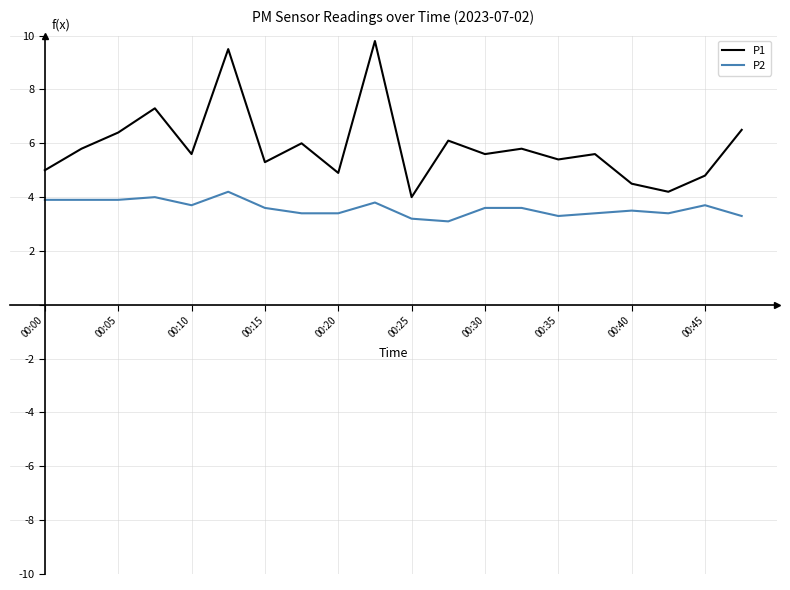

What are all the series names shown in the legend?

P1, P2